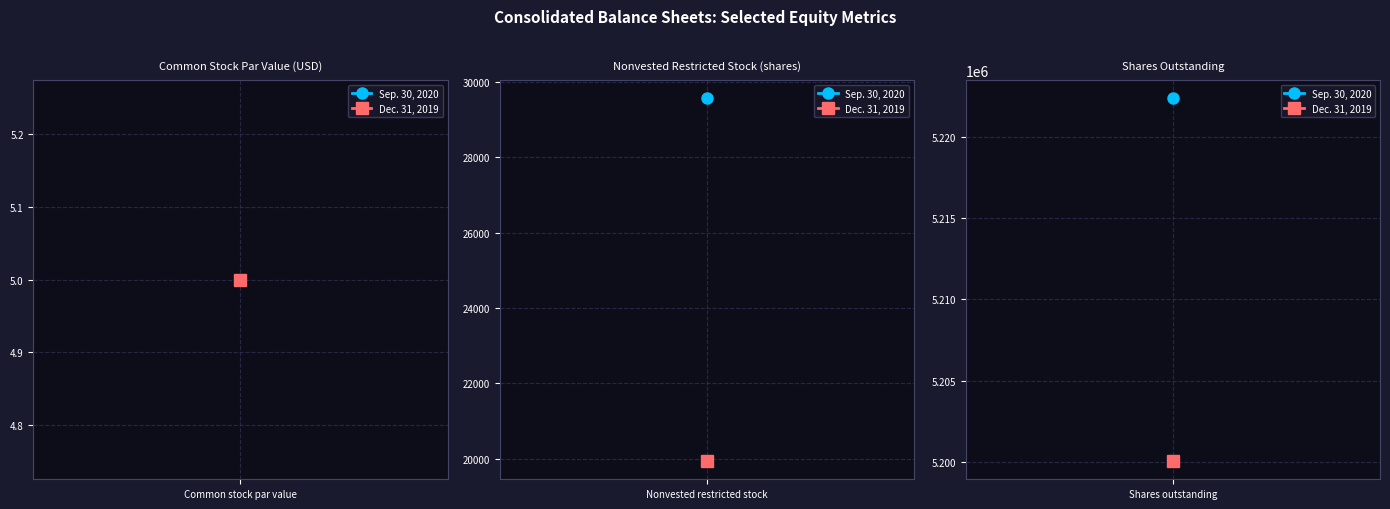

The value of Sep. 30, 2020 at Shares authorized is 16316753. True or false?

False